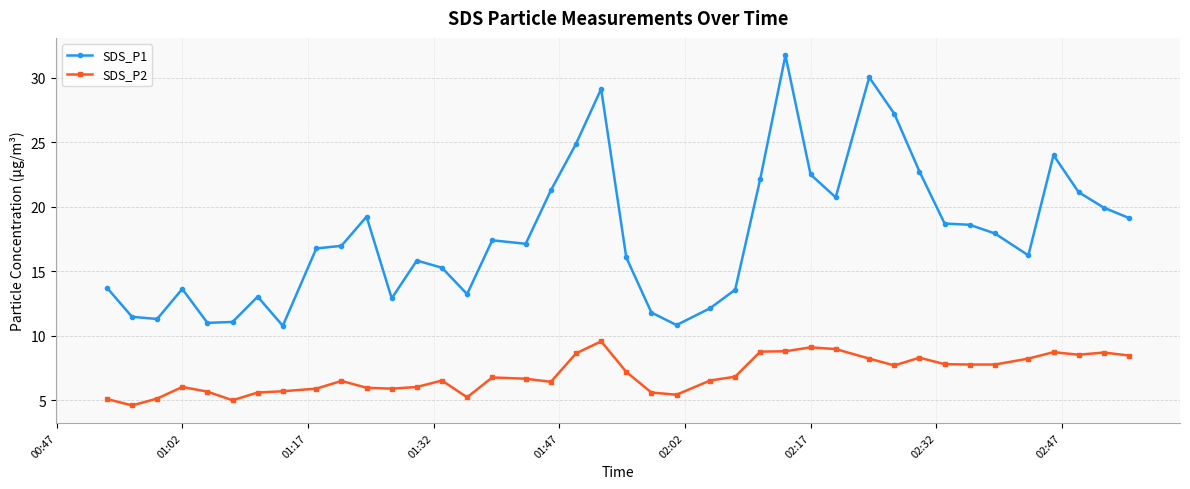

Rank the series by their maximum value, from lowest to highest.

SDS_P2, SDS_P1